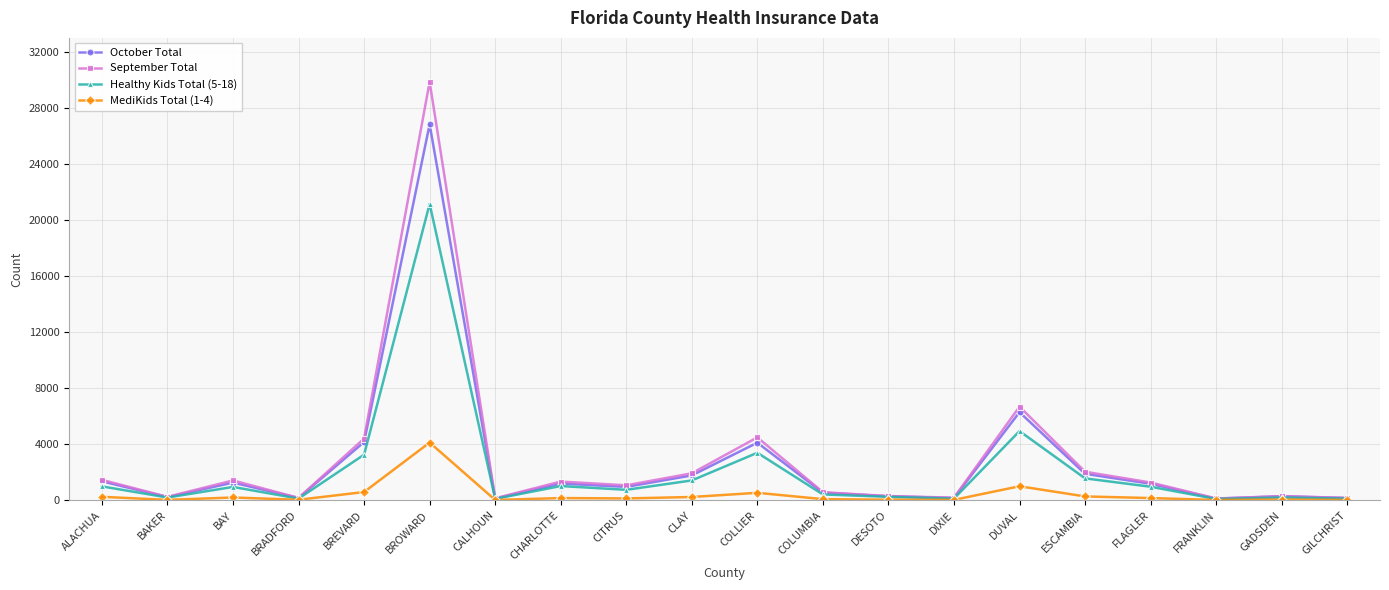

What is the label of the 6th point from the right?

DUVAL